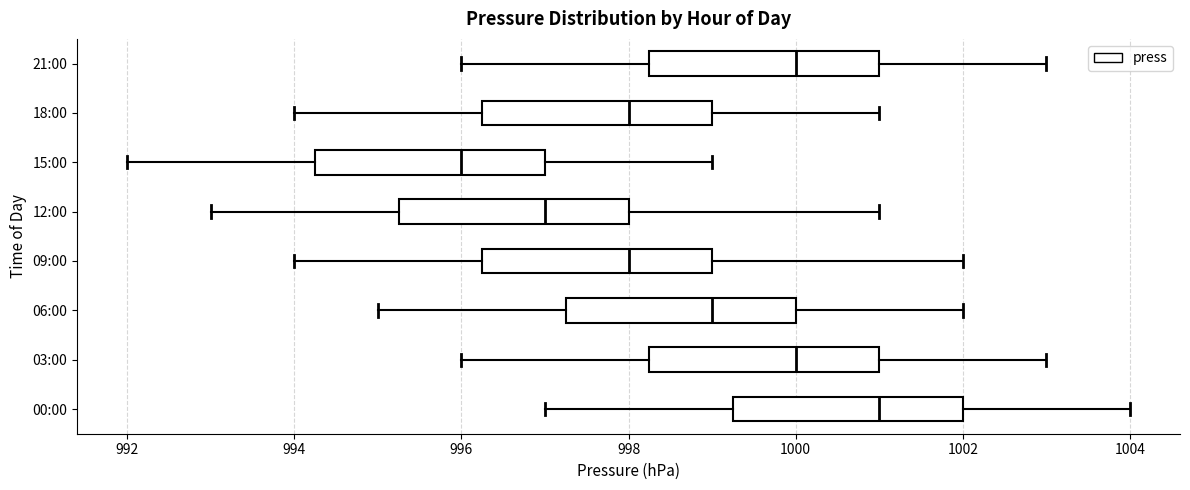

Which box has the furthest to the left median line?

15:00